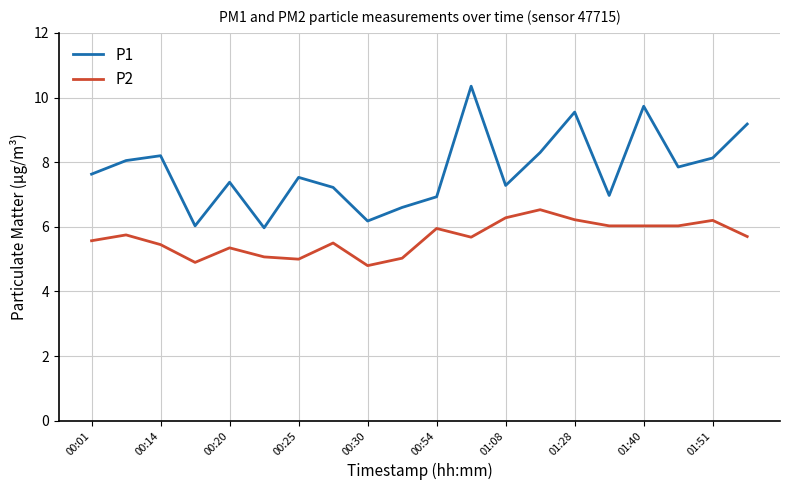

What is the sum of all P1 values?

155.1